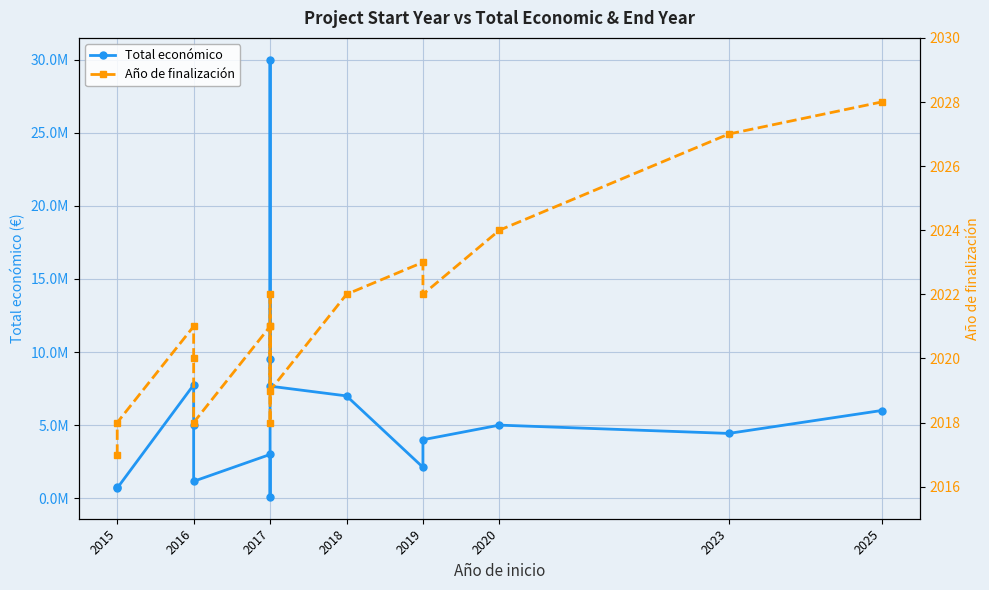

At 2017, list the series in order from smallest to largest.

Año de finalización, Total económico